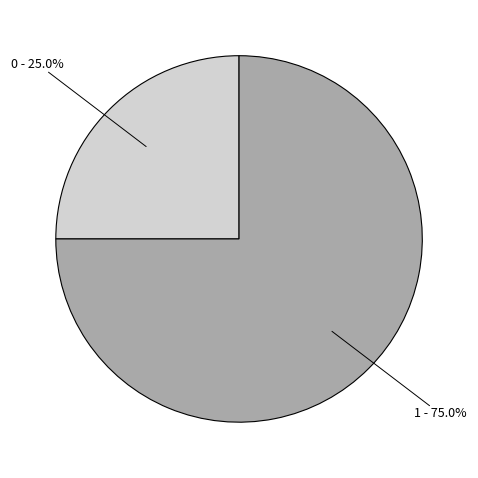

To the nearest percent, what is the difference between the largest and smallest slice percentages?

50%